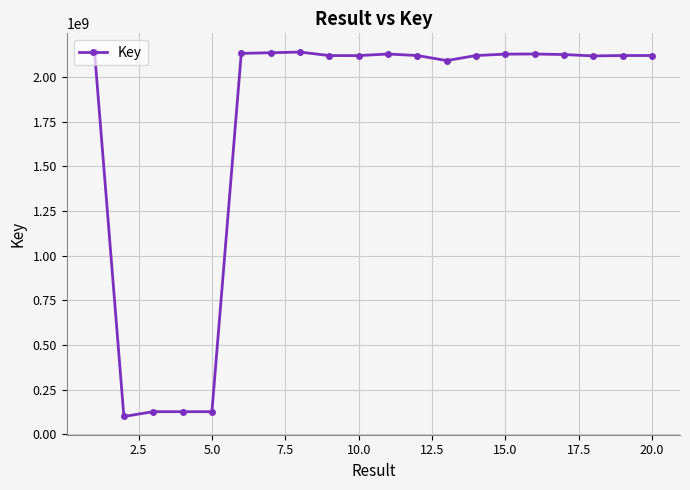

True or false: the data has more than 2 interior local peaks.

True